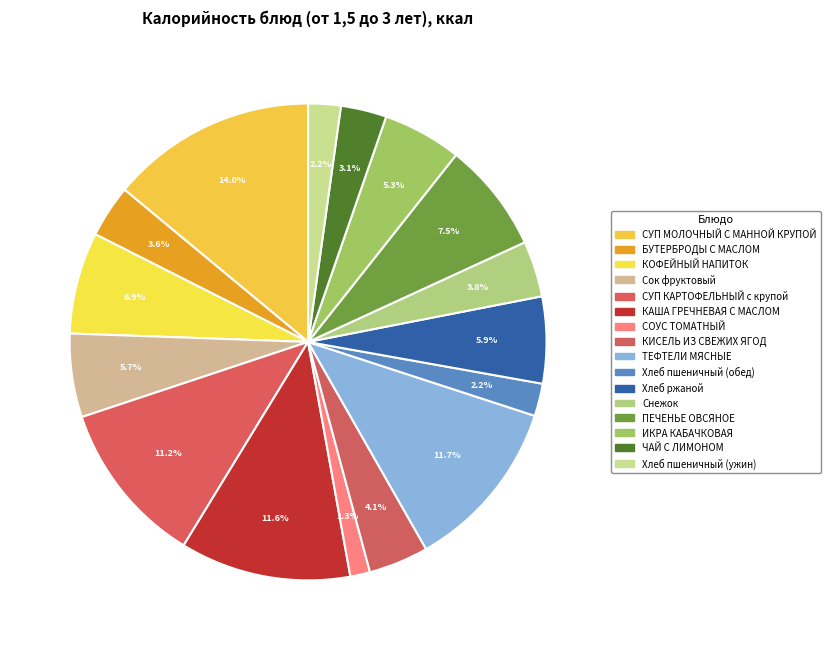

What percentage do Снежок and Хлеб пшеничный (обед) together represent?

6.0%